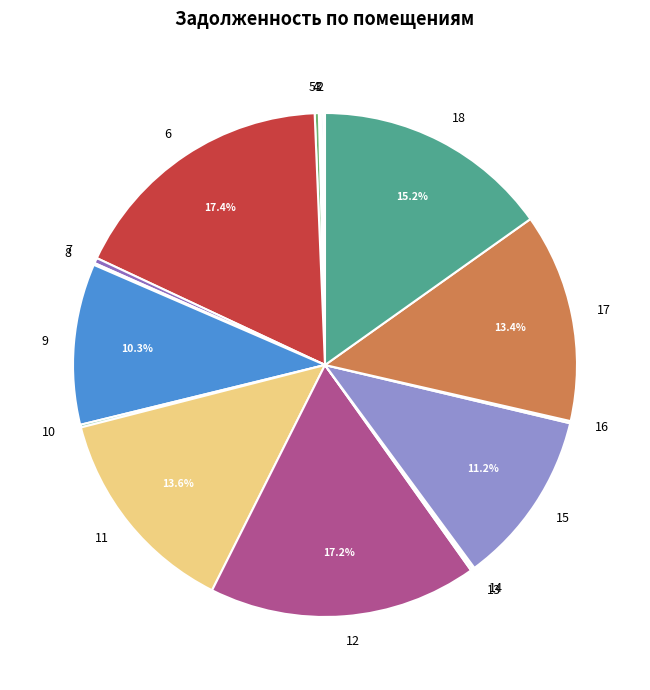

Is there a majority slice in this chart?

No